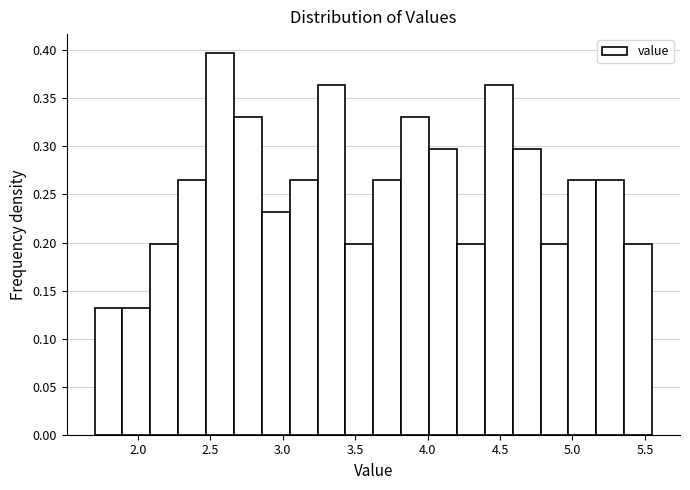

Around what value on the x-axis is the tallest bar? Give the approximate position of its centre, as read against the axis.

2.55